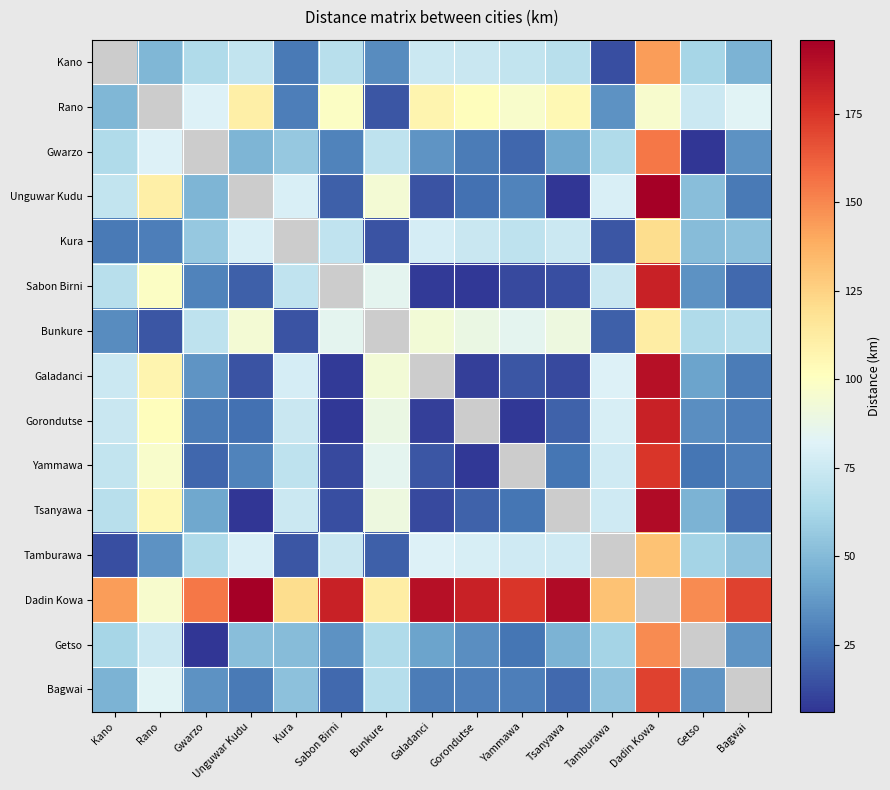

What value does the Getso series have at Rano?

75.0